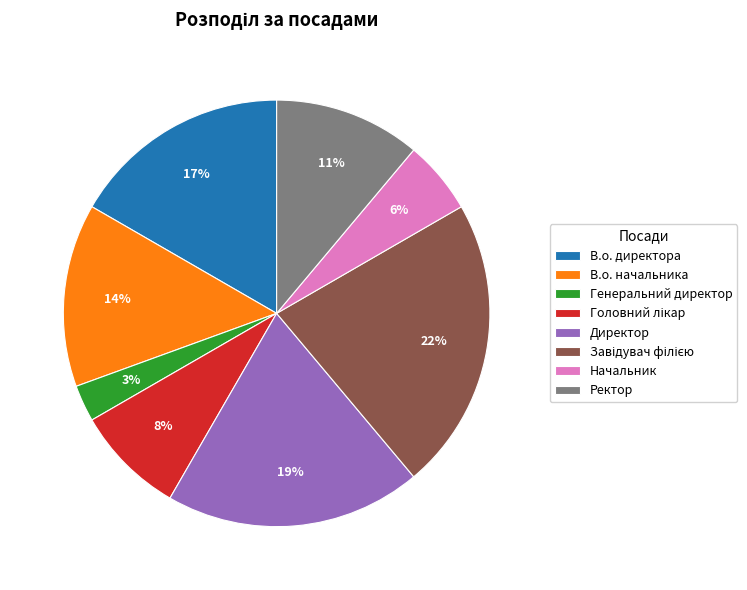

To the nearest percent, what portion does Ректор represent?

11%